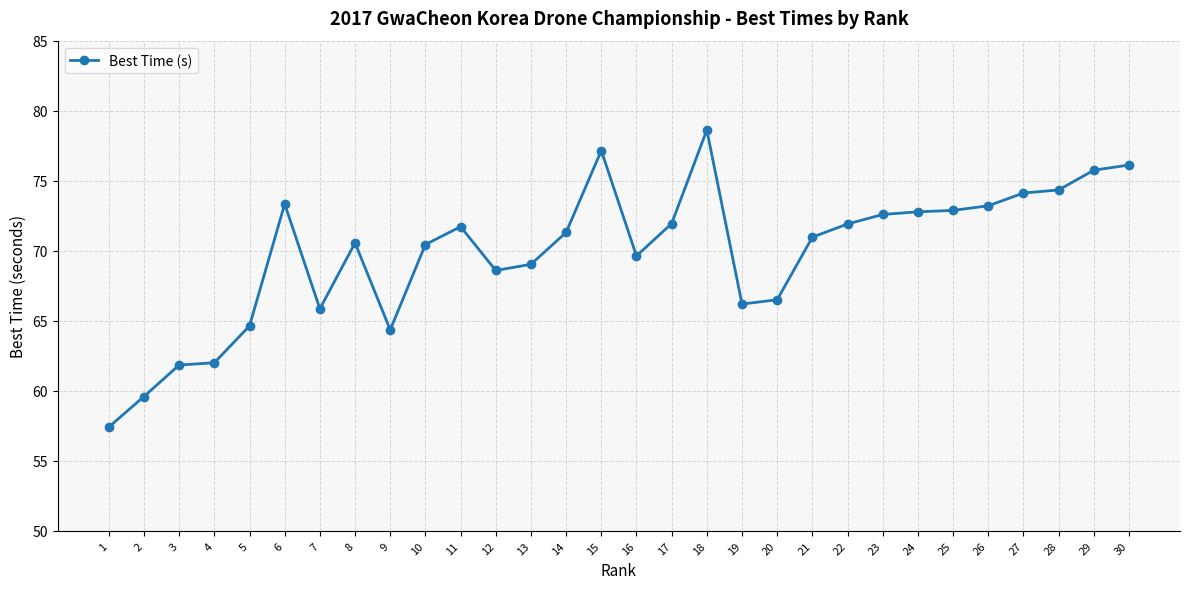

The chart shows a value of 15.2 at 4. True or false?

False